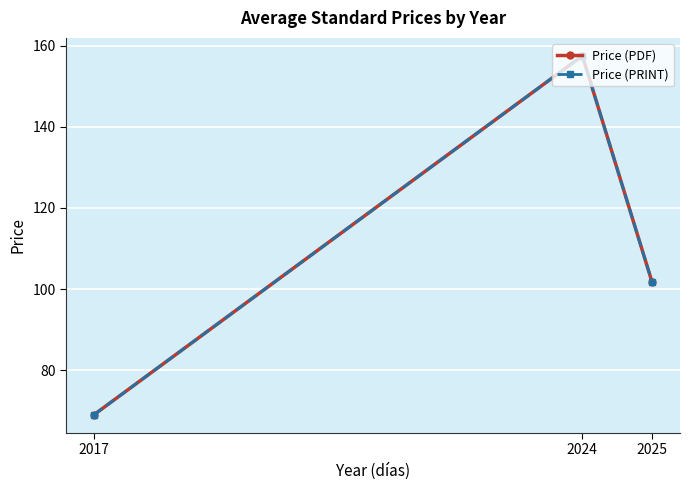

Does the chart have visible grid lines?

Yes